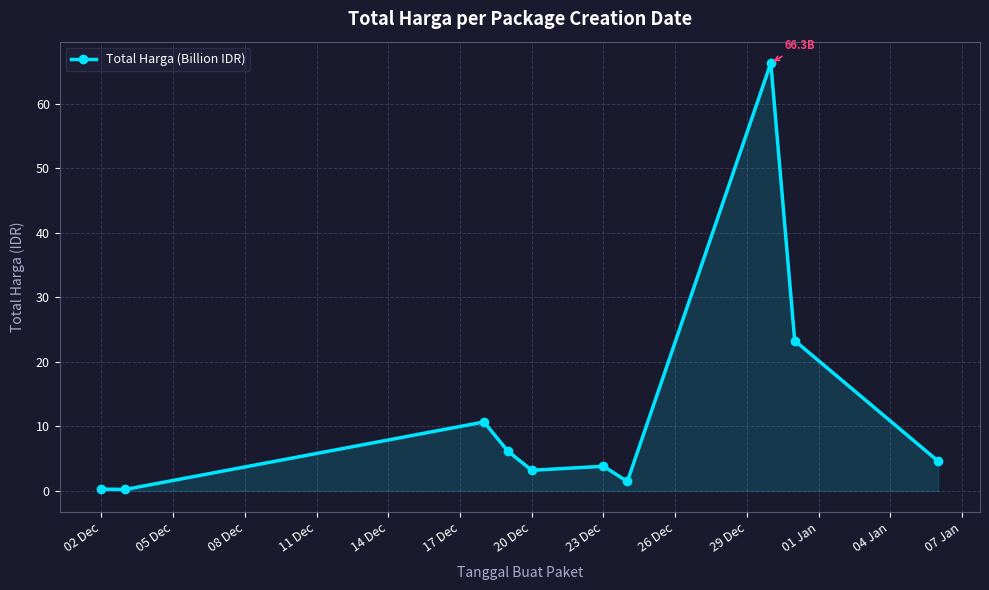

What is the value of the 10th point from the left?

4.6